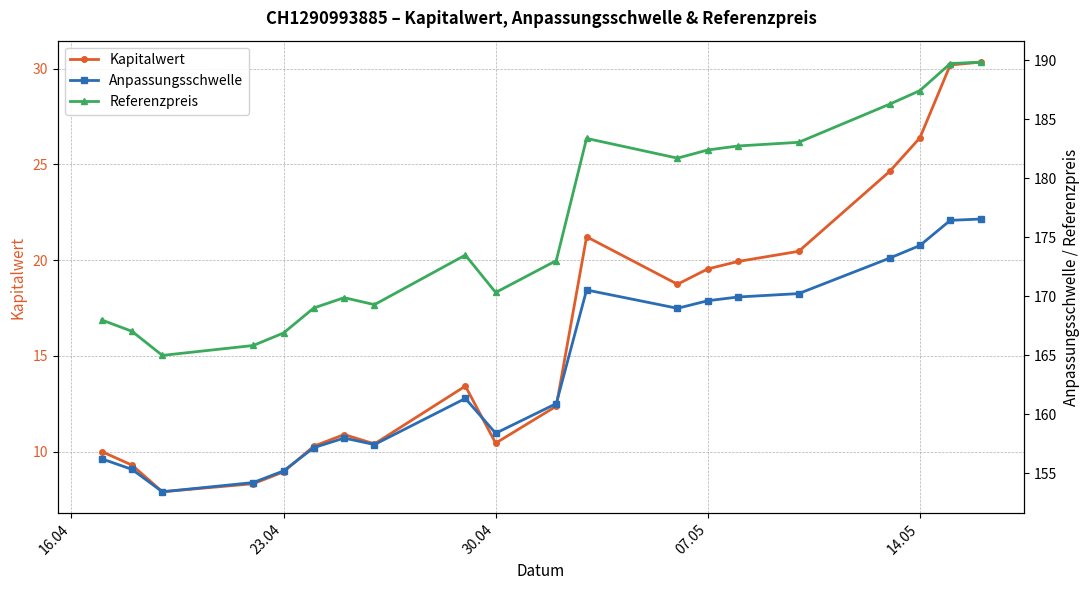

What is the minimum value for Kapitalwert?

7.9